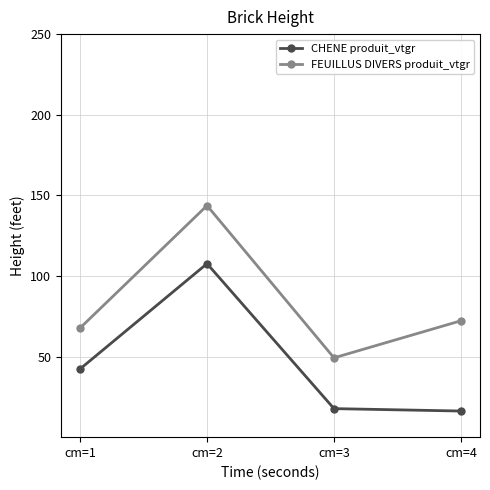

Where is the first local maximum for CHENE produit_vtgr?

cm=2